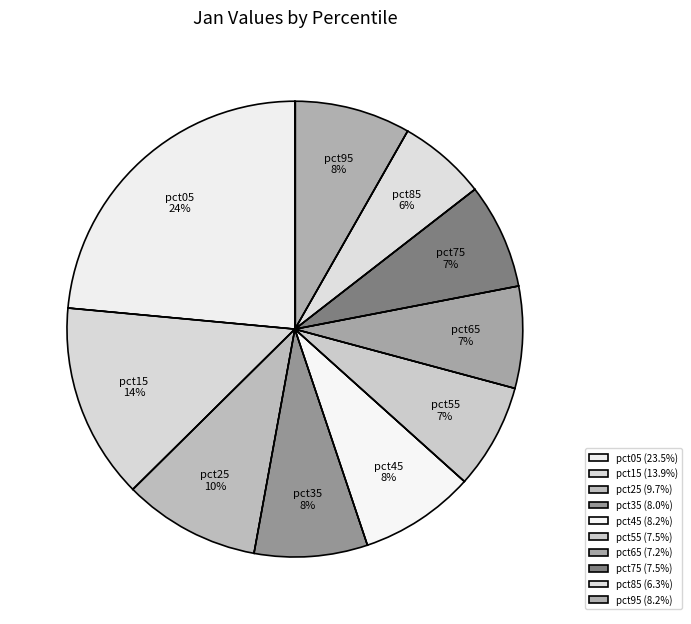

How many segments does this pie chart have?

10